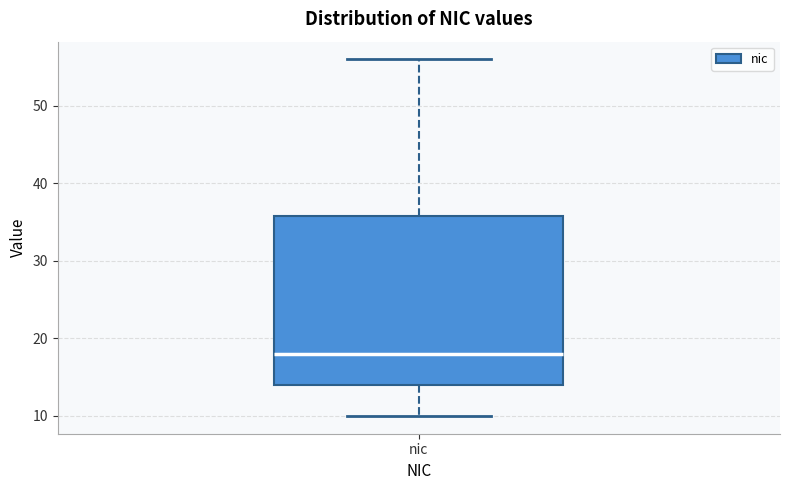

Transcribe this box plot: give where the median line is, the range the box spans, and where the two whiskers end, as read against the y-axis. The values are not printed on the chart, so give them approximately, as read against the axis.

median 18, box 14 to 36, whiskers 10 to 56